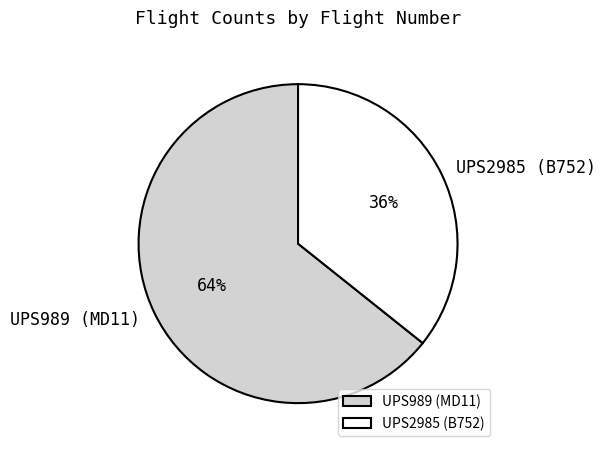

Is UPS989 the majority of the pie?

Yes